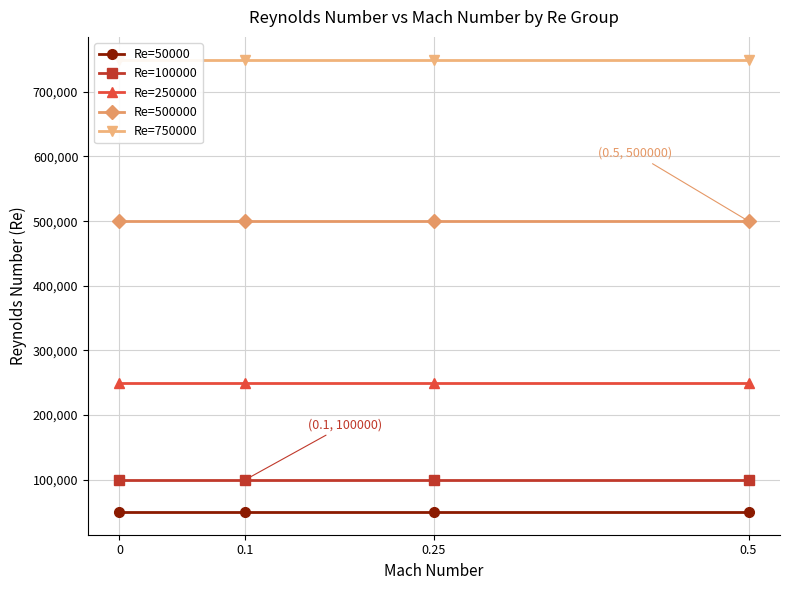

Between 0.25 and 0.1, which is larger?

0.25